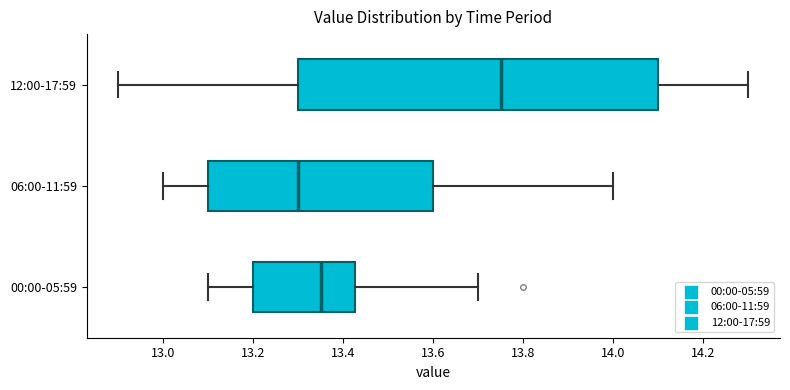

Comparing the boxes themselves (not the whiskers), which one is the widest?

12:00-17:59